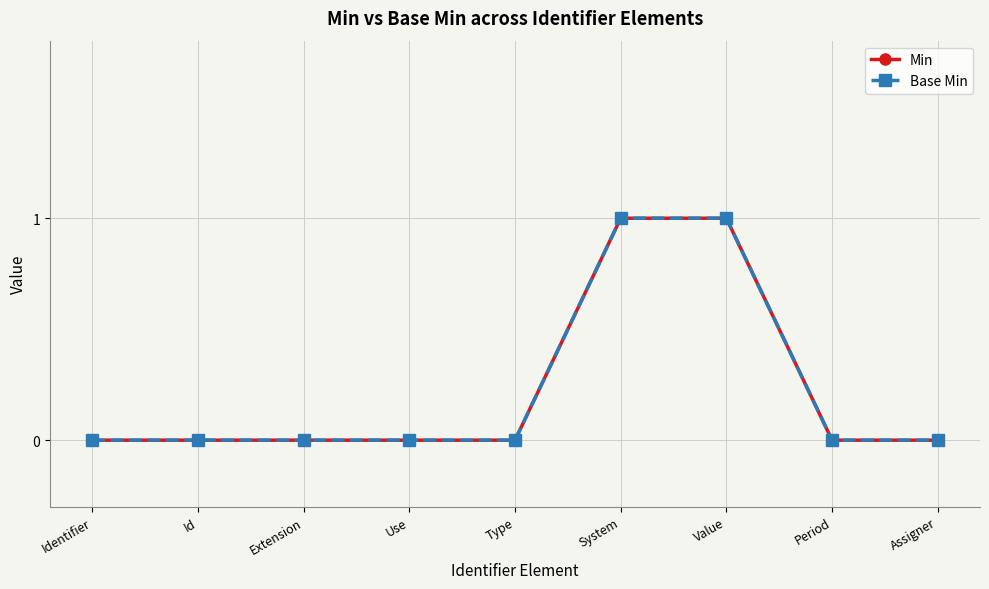

Is it true that Min equals 1 at Type?

False